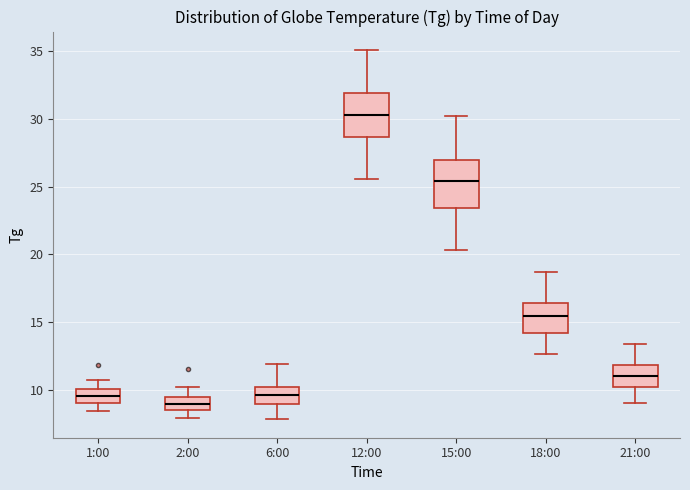

Reading left to right, read every box against the y-axis: the position of its median line, the range the box covers, and the ends of its whiskers. The values are not printed on the chart, so give them approximately, as read against the axis.

1:00: median 9.5, box 9.0 to 10.0, whiskers 8.5 to 10.5
2:00: median 9.0, box 8.5 to 9.5, whiskers 8.0 to 10.0
6:00: median 9.5, box 9.0 to 10.0, whiskers 8.0 to 12.0
12:00: median 30.5, box 28.5 to 32.0, whiskers 25.5 to 35.0
15:00: median 25.5, box 23.5 to 27.0, whiskers 20.5 to 30.0
18:00: median 15.5, box 14.0 to 16.5, whiskers 12.5 to 18.5
21:00: median 11.0, box 10.0 to 12.0, whiskers 9.0 to 13.5